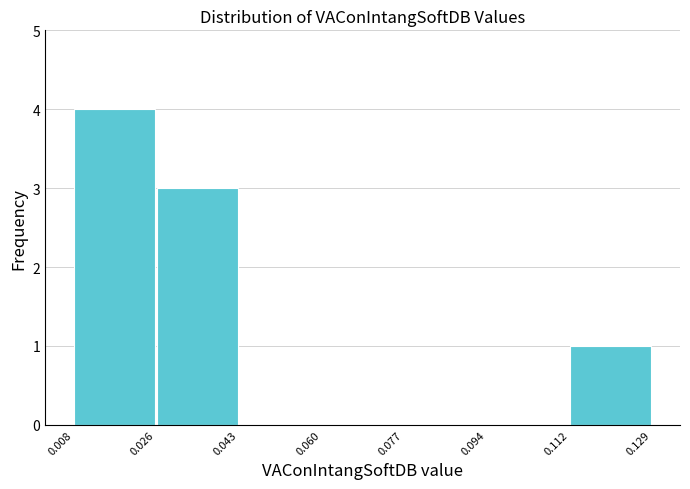

Which range on the x-axis has the tallest bar?

0.008 to 0.026